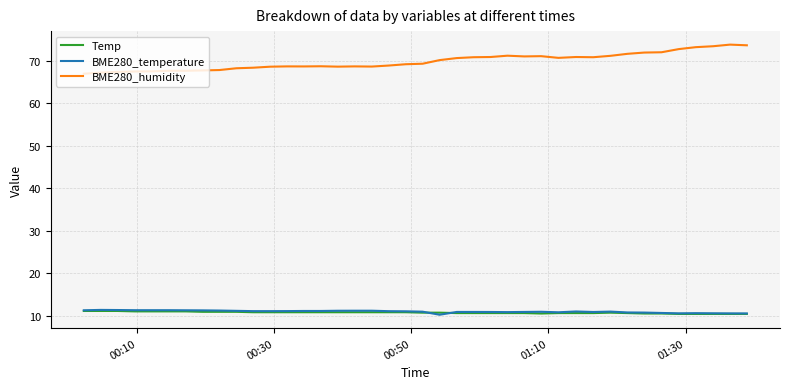

What is the highest value of the Temp series?

11.1